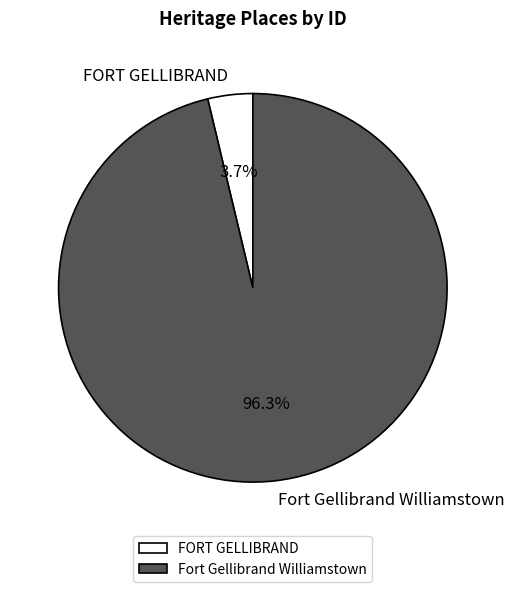

What portion of the pie excludes FORT GELLIBRAND?

96.3%